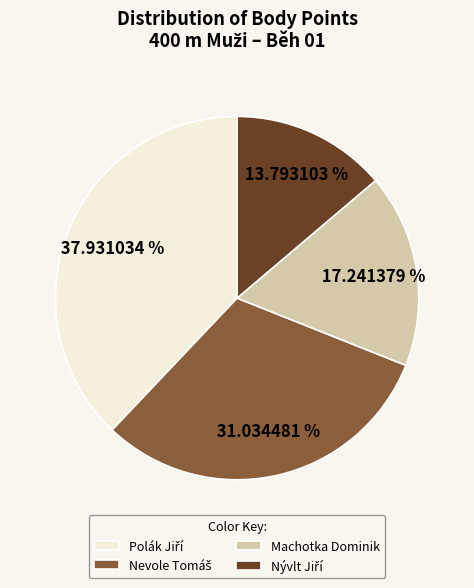

How many slices are in this pie chart?

4